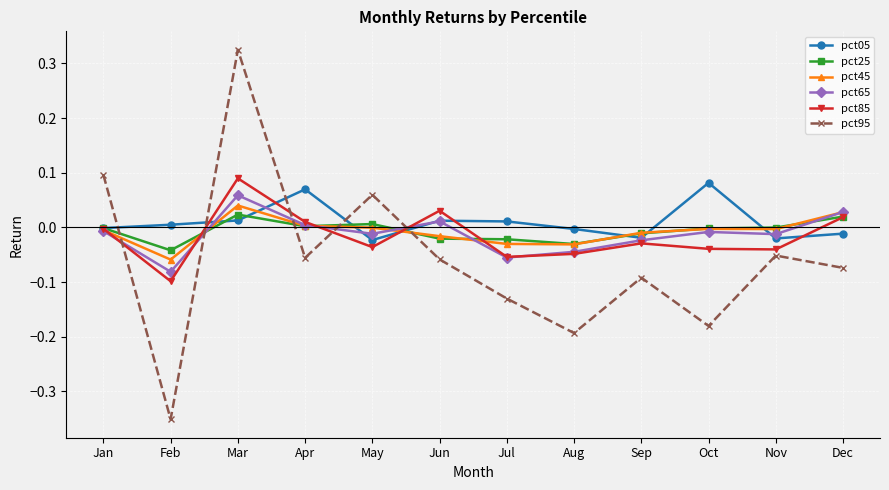

Which series ends up on top after the final intersection of pct95 and pct05?

pct05